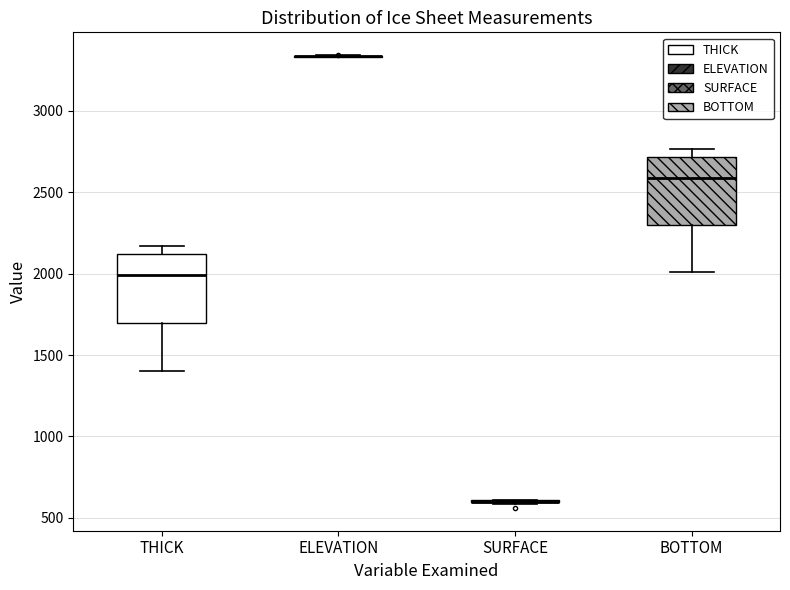

Where does the lower whisker of the box for THICK end on the y-axis? The values are not printed on the chart, so give them approximately, as read against the axis.

1400